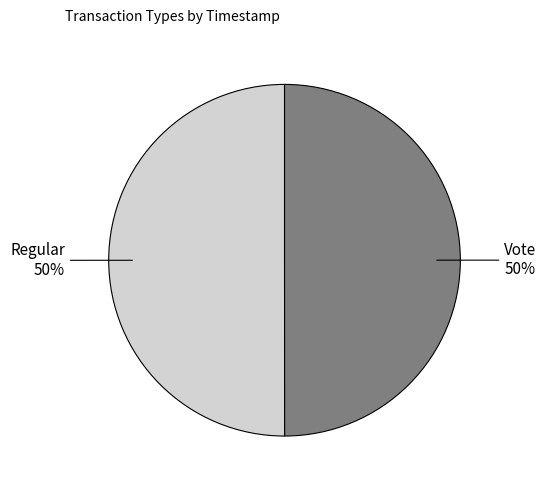

To the nearest percent, what is the combined percentage of Vote and Regular?

100%